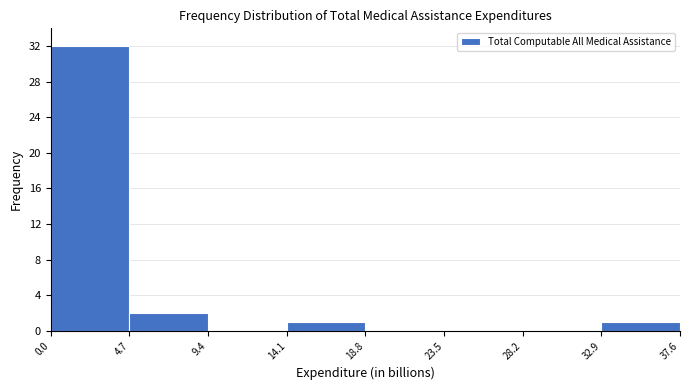

How tall is the bar that spans 32.9 to 37.6 on the x-axis? The values are not printed on the chart, so give them approximately, as read against the axis.

1